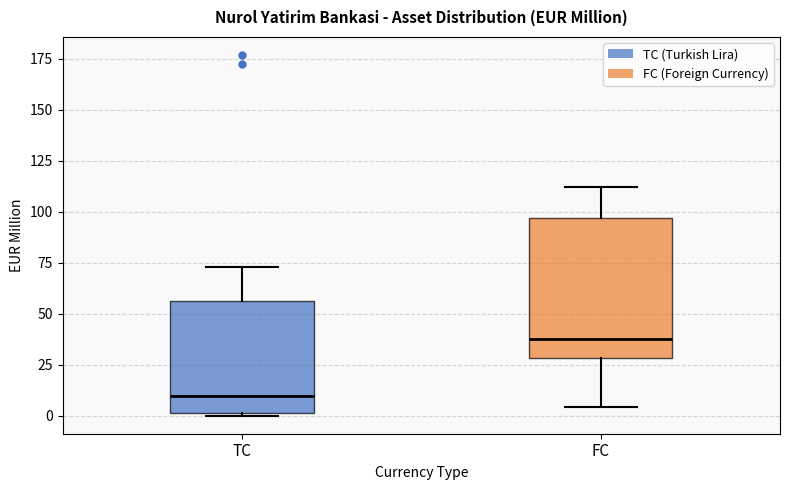

Which box's median line is the lowest?

TC